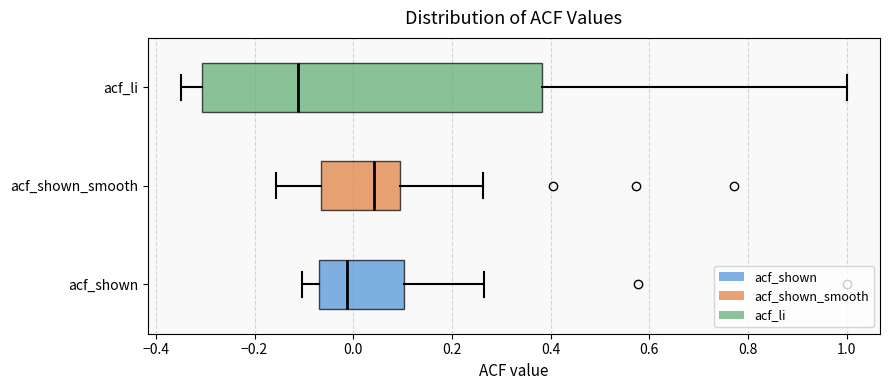

Where does the left whisker of the box for acf_li end on the x-axis? The values are not printed on the chart, so give them approximately, as read against the axis.

-0.34